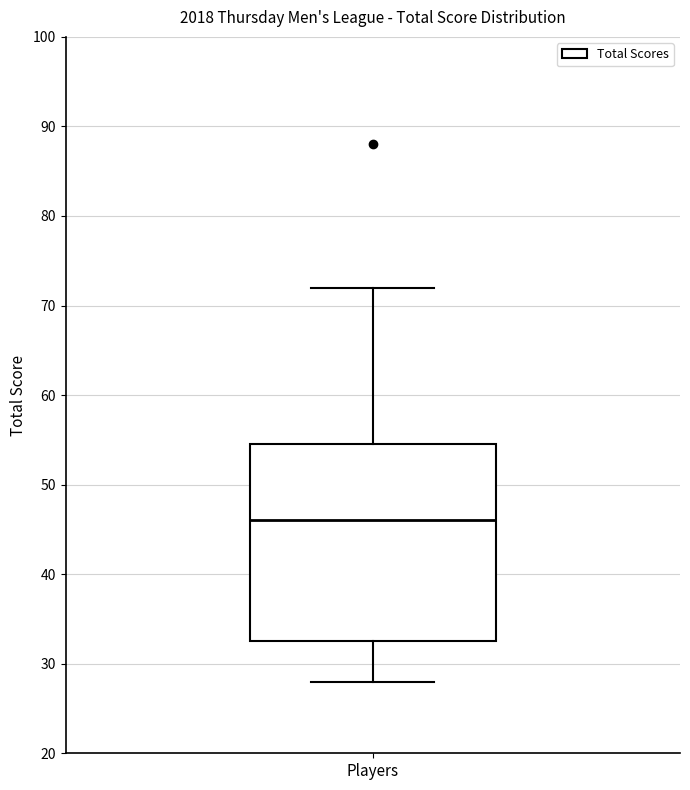

Where is the lower edge of the box for Players on the y-axis? The values are not printed on the chart, so give them approximately, as read against the axis.

33